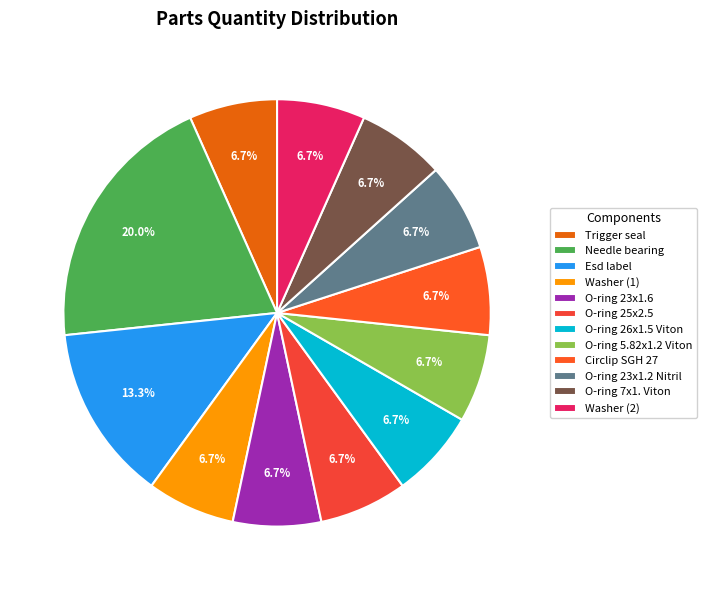

Combined, what portion of the pie is O-ring 5.82x1.2 Viton and Trigger seal?

13.3%